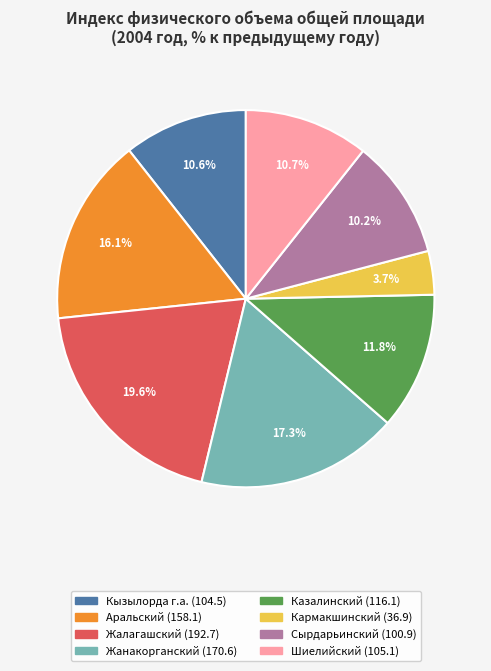

Approximately how many times larger is the value at Аральский compared to Жалагашский?

0.8